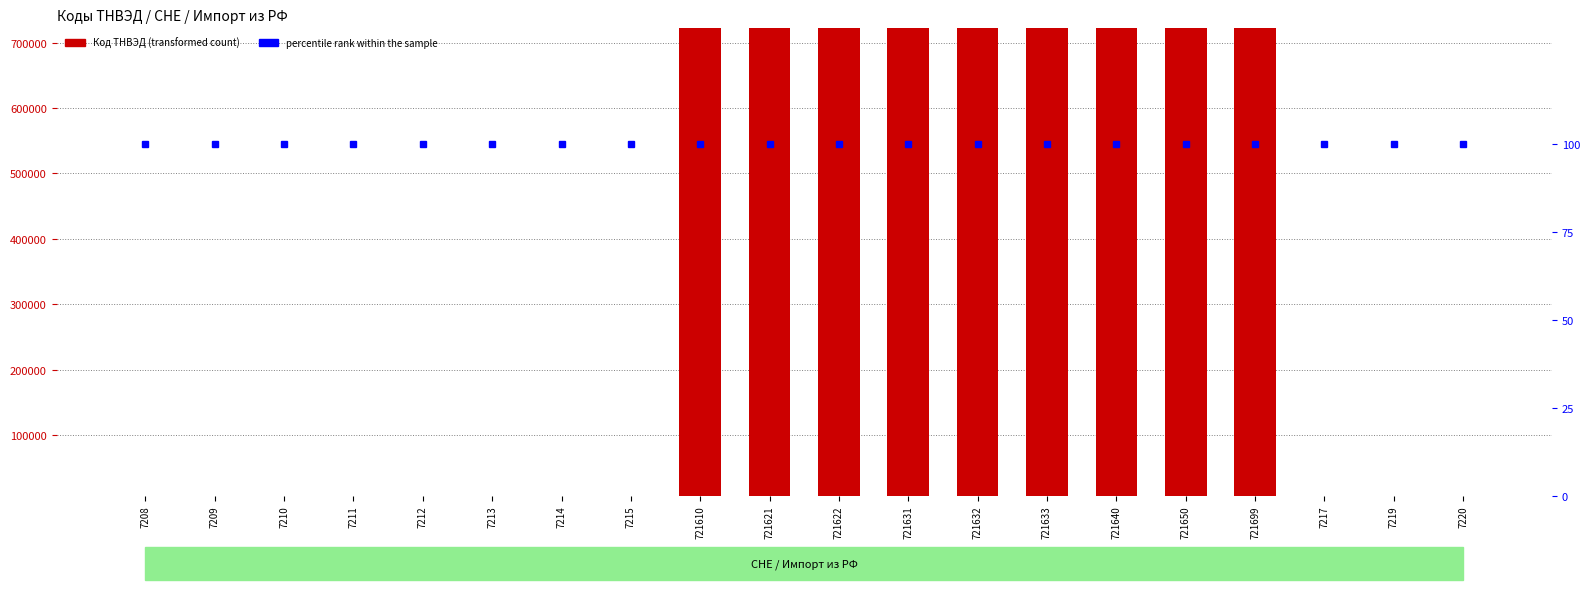

What is the maximum value for Код ТНВЭД?

721699